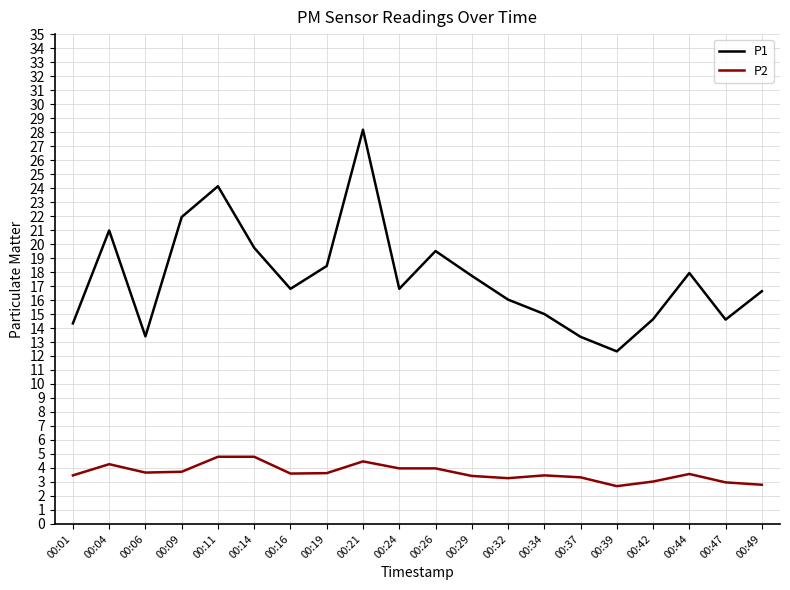

Is it true that P1 equals 18.4 at 00:19?

True